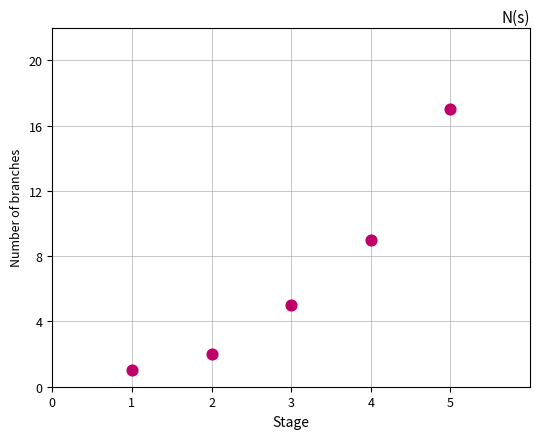

What is the average X value?

3